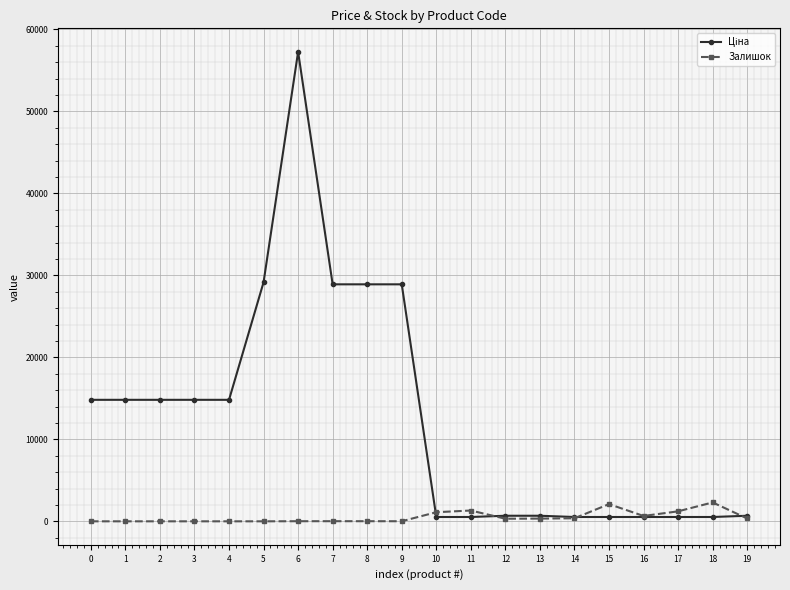

What is the greatest value displayed?

57258.0